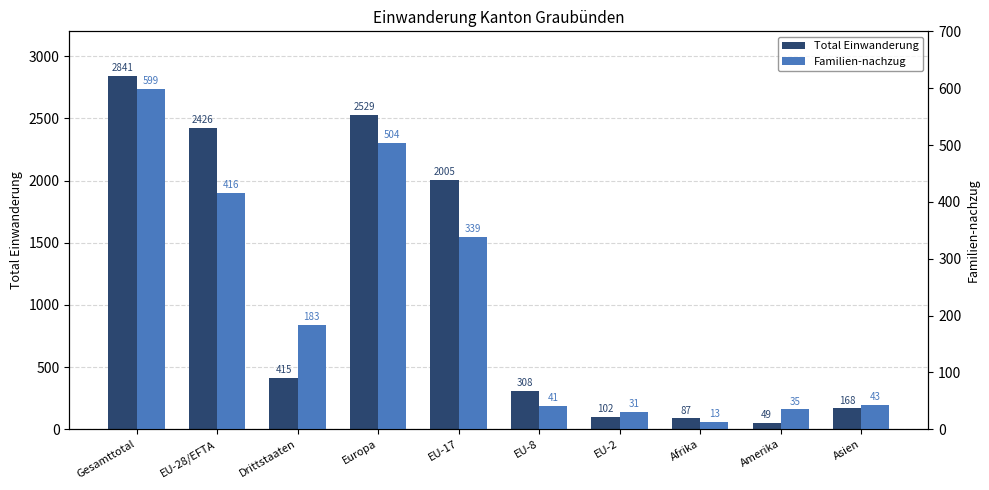

Which series changed the most between EU-17 and EU-8?

Total Einwanderung